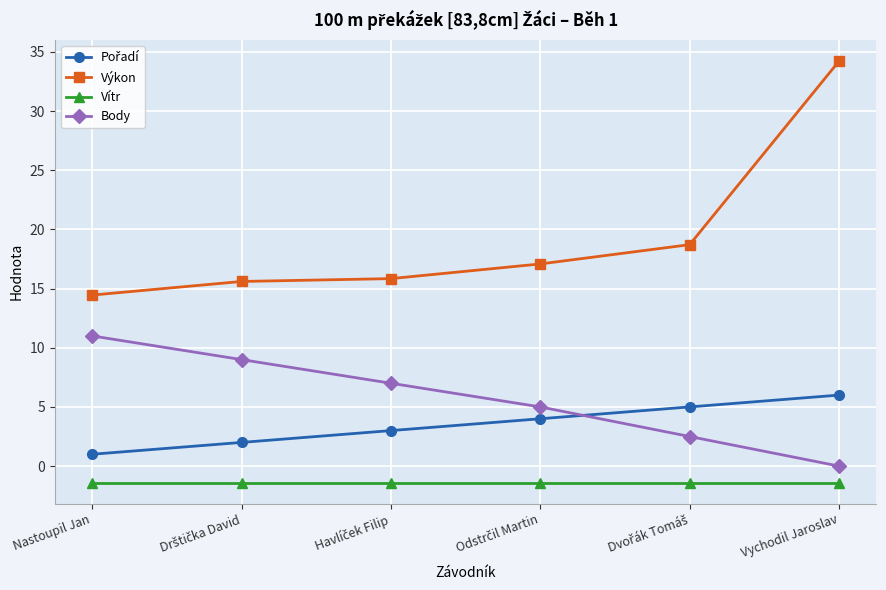

At which category is the sum across all series the highest?

Vychodil Jaroslav